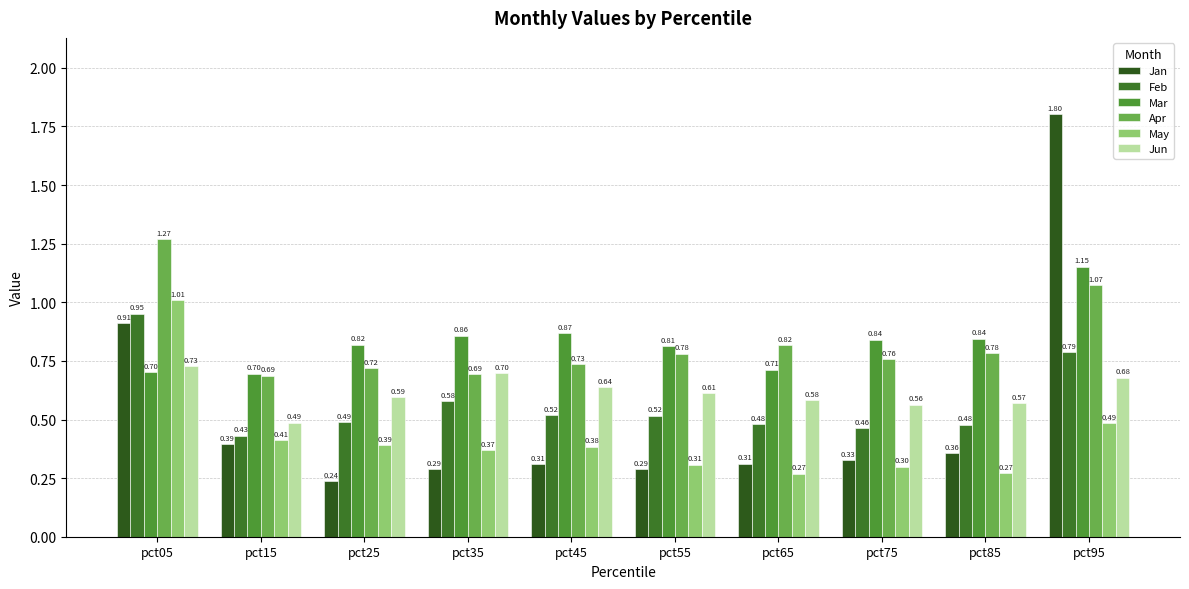

Are the bars horizontal?

No